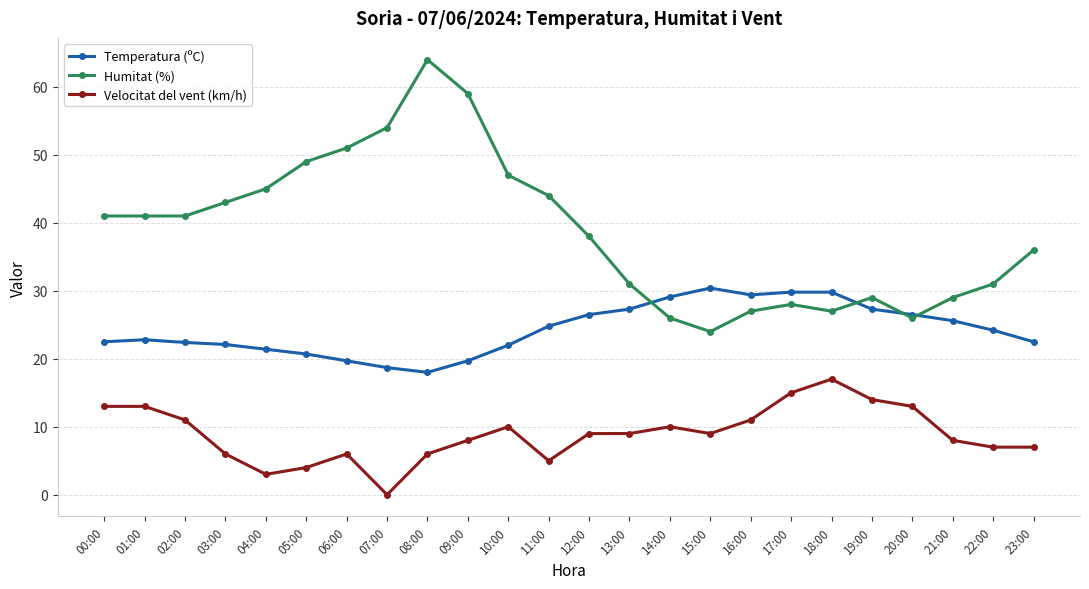

True or false: Temperatura (ºC) and Velocitat del vent (km/h) intersect in this chart.

False